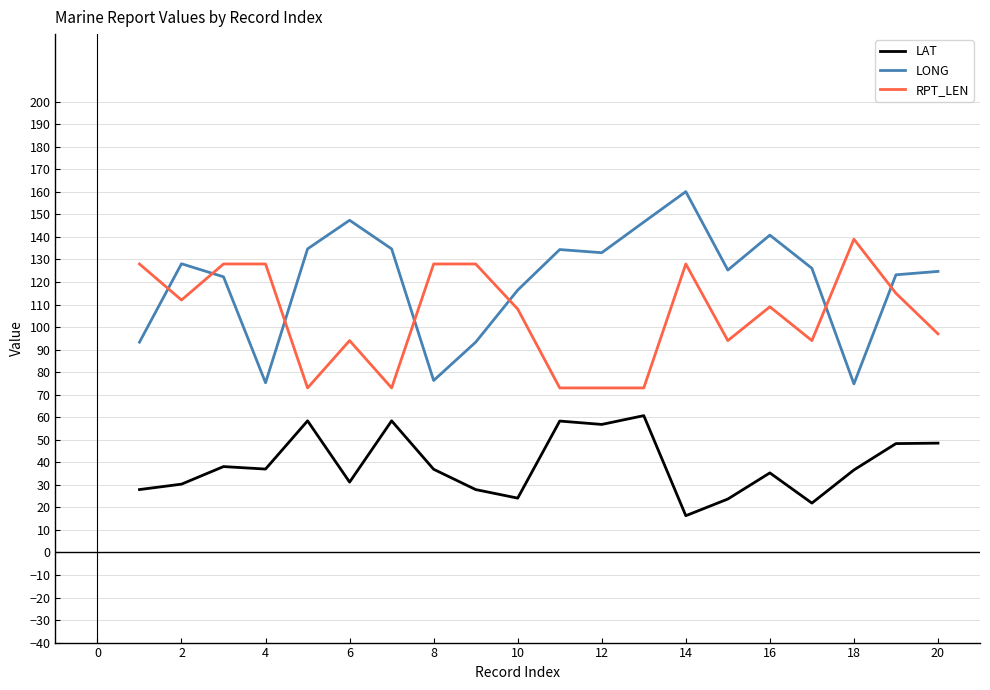

What is the maximum value shown in the chart?

160.1